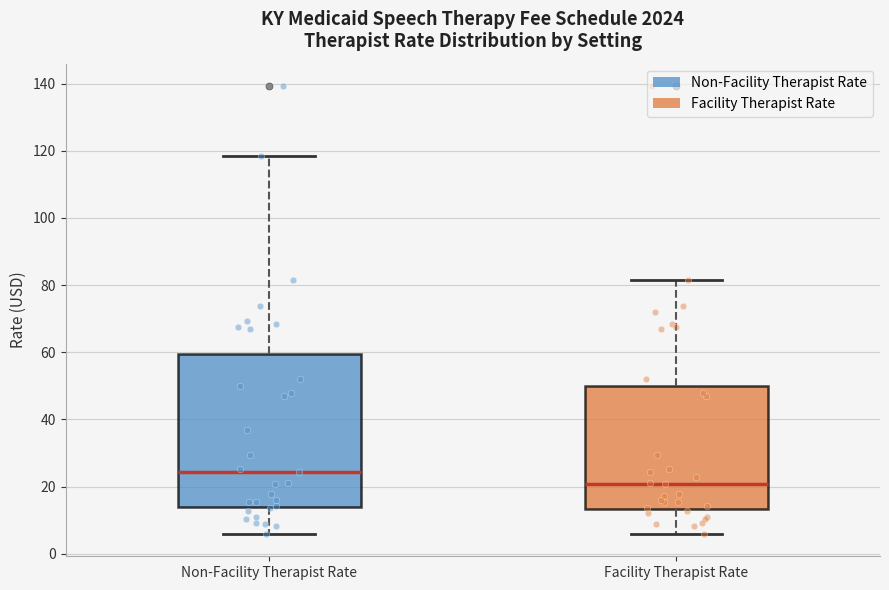

Reading left to right, read every box against the y-axis: the position of its median line, the range the box covers, and the ends of its whiskers. The values are not printed on the chart, so give them approximately, as read against the axis.

Non-Facility Therapist Rate: median 24, box 14 to 60, whiskers 6 to 118
Facility Therapist Rate: median 20, box 14 to 50, whiskers 6 to 82